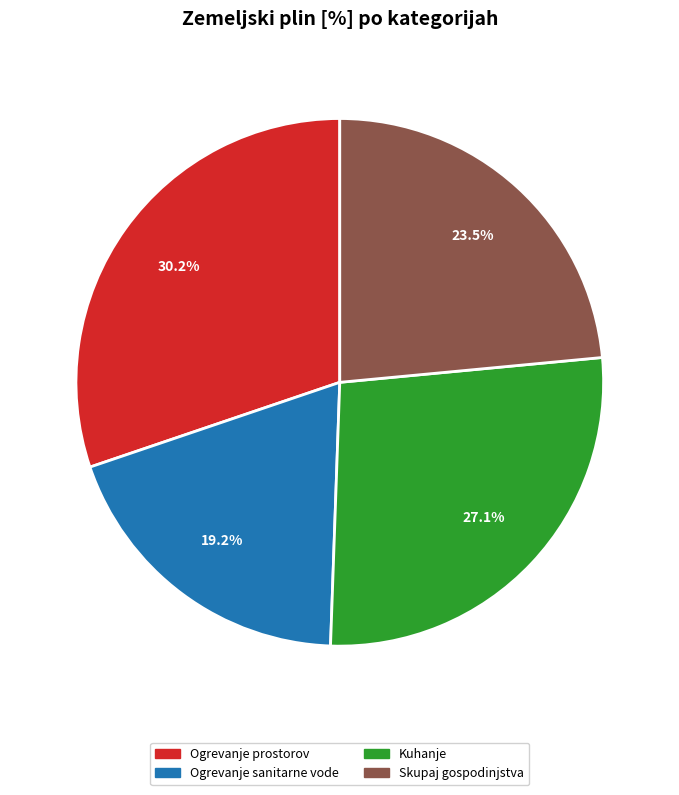

Does Ogrevanje prostorov account for over 50% of the chart?

No